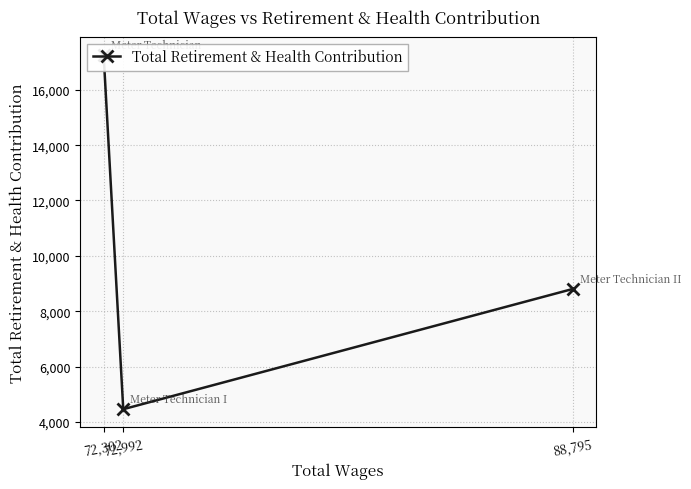

The value at 88,795 is 5734. True or false?

False